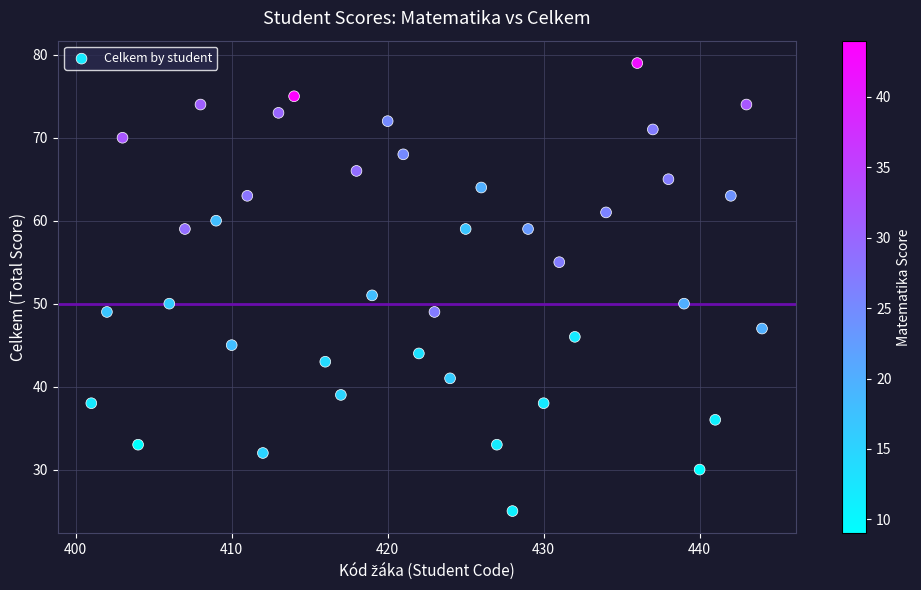

What Y value in the scatter plot is closest to 52?

51